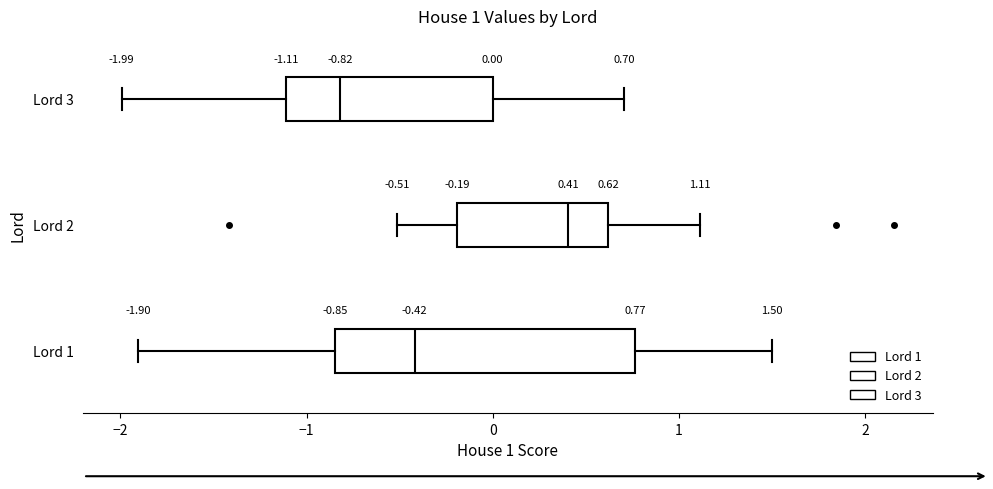

Which box's median line is the furthest to the right?

Lord 2